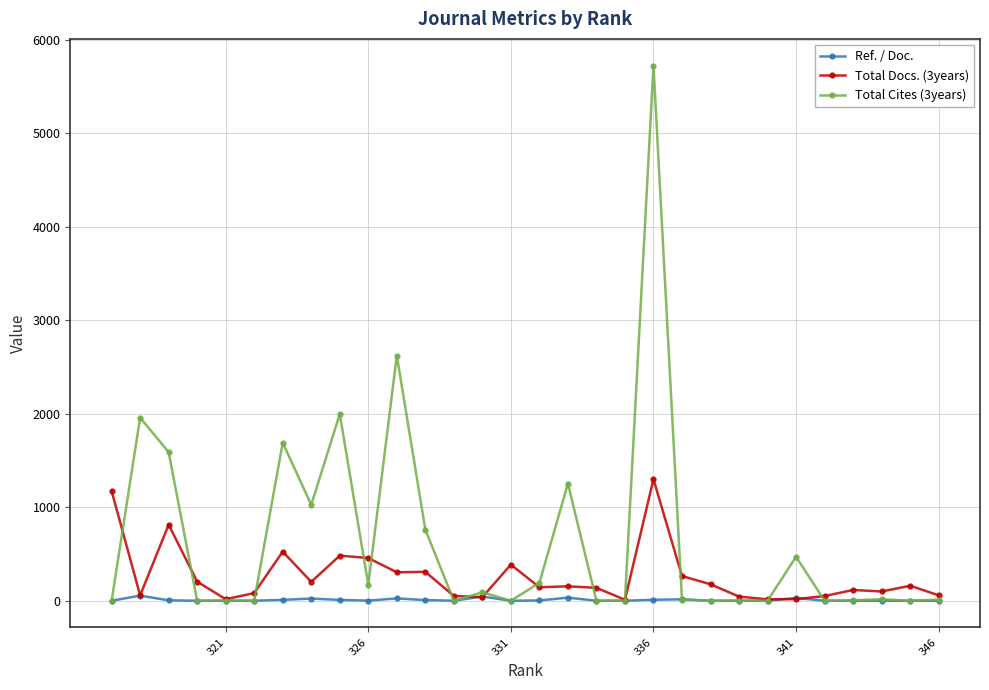

Which series has the widest spread of values?

Total Cites (3years)